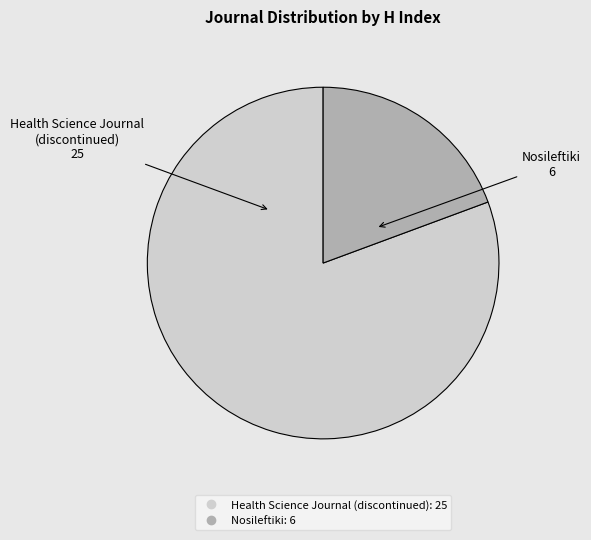

Which category has the smallest portion of the pie?

Nosileftiki